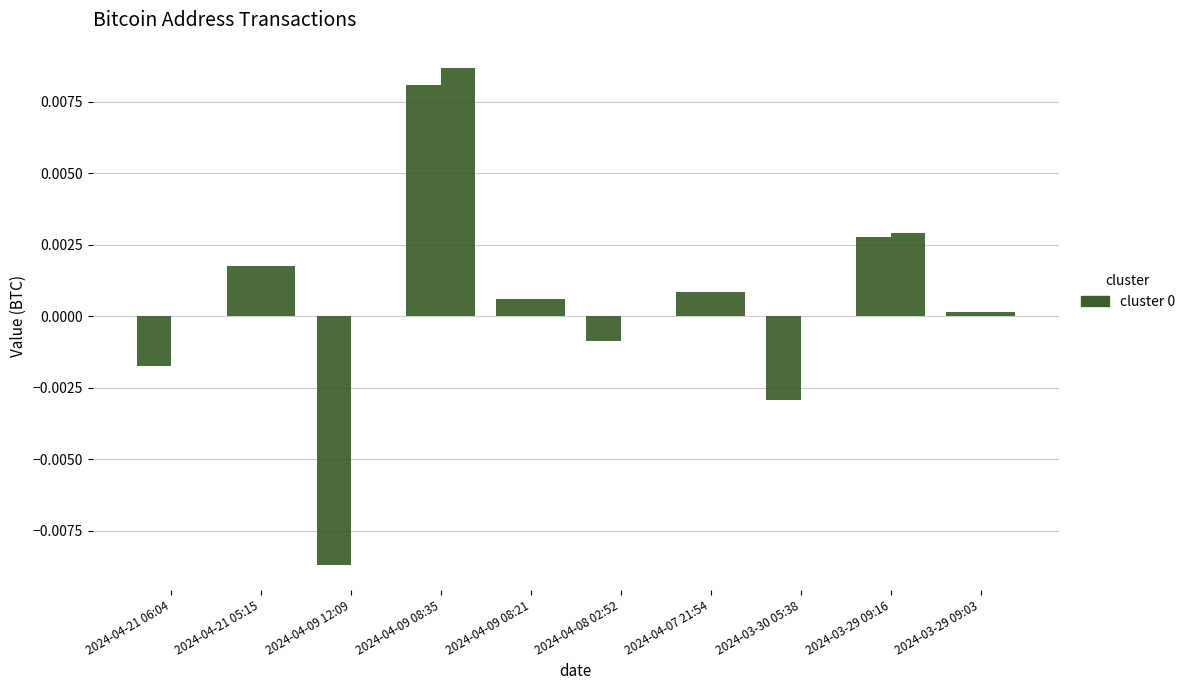

How many data points does each series have?

10